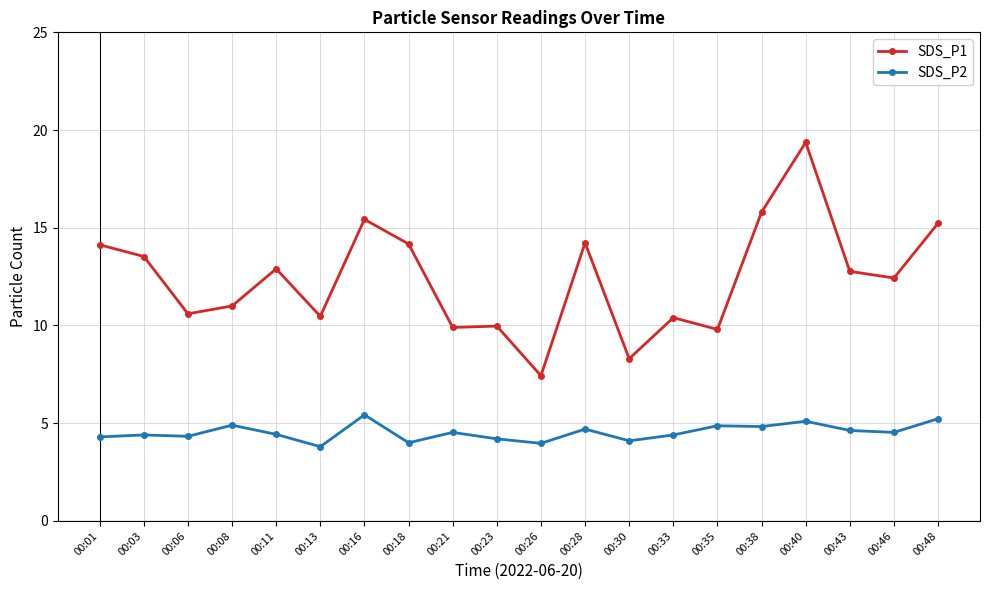

Which series has the largest total across all categories?

SDS_P1